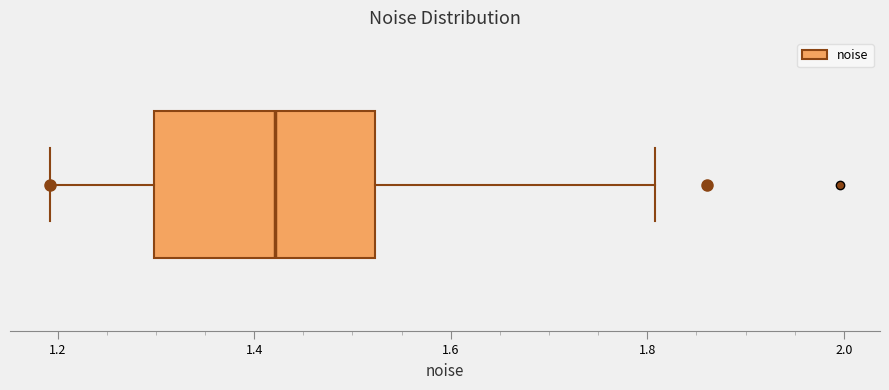

Read this box plot against the x-axis: the position of the median line, the range covered by the box, and the ends of both whiskers. The values are not printed on the chart, so give them approximately, as read against the axis.

median 1.42, box 1.30 to 1.52, whiskers 1.20 to 1.80